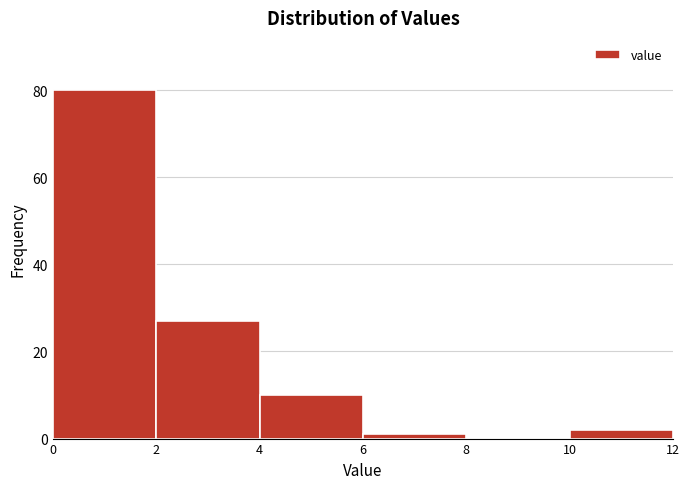

Over which range of the x-axis is the bar tallest?

0 to 2